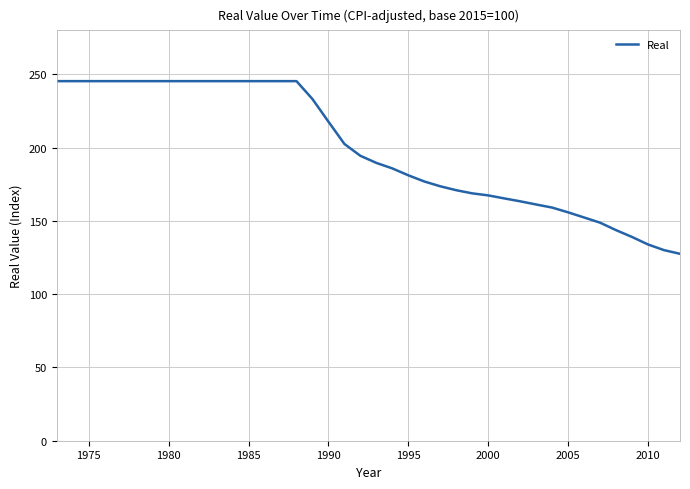

What is the greatest value displayed?

245.4